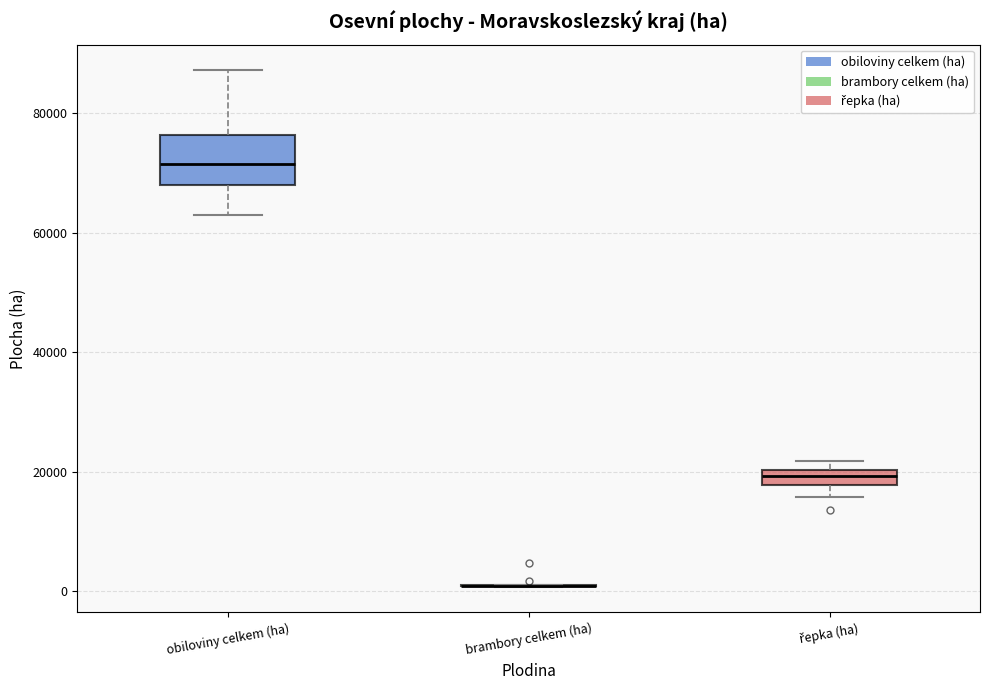

Where is the upper edge of the box for obiloviny celkem (ha) on the y-axis? The values are not printed on the chart, so give them approximately, as read against the axis.

76000